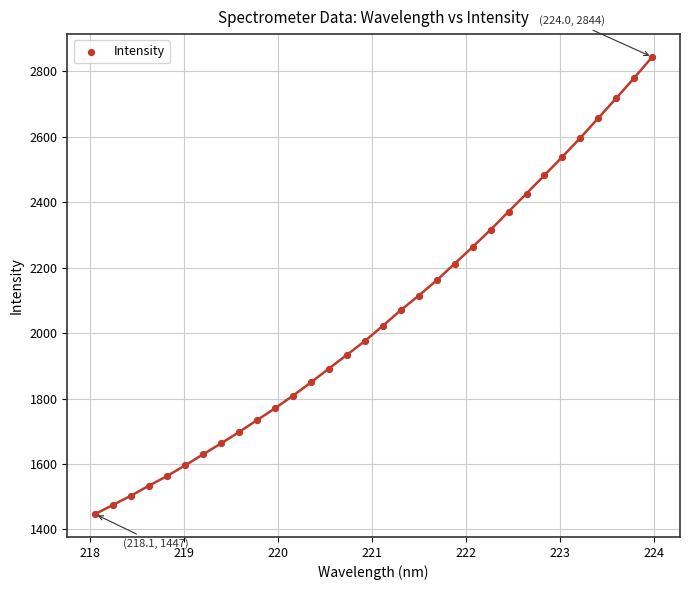

What is the range of X values (max minus min)?

5.9